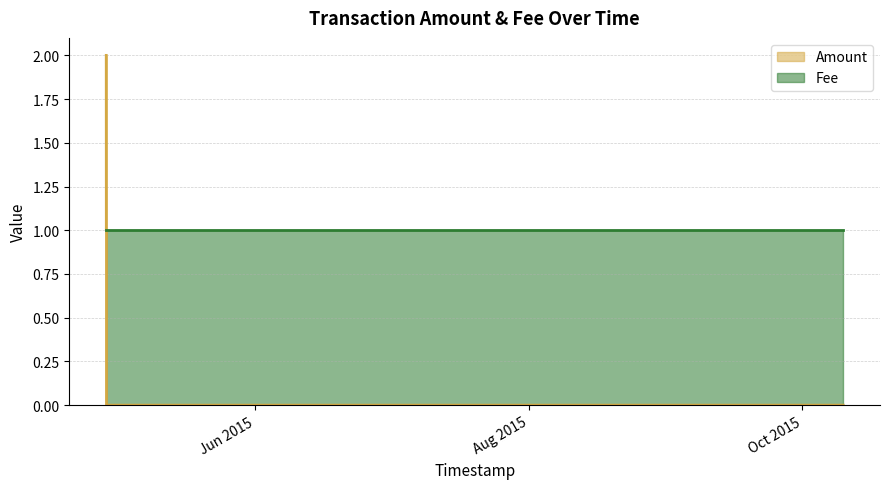

Approximately how many times larger is the value at 2015-04-28 19:23:57 compared to 2015-04-28 19:00:54?

0.5